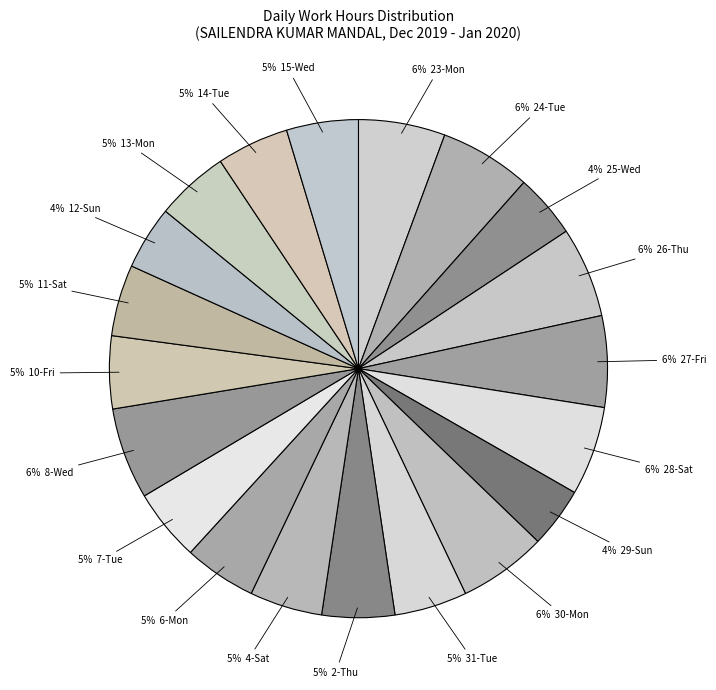

How many segments does this pie chart have?

20